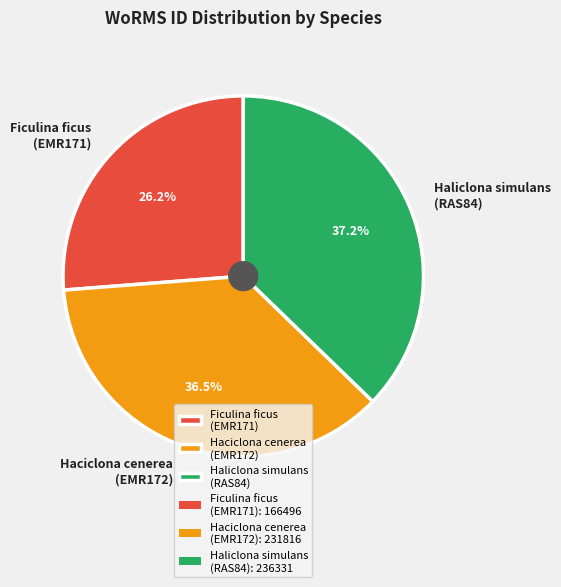

Is there any slice that represents more than half of the pie?

No